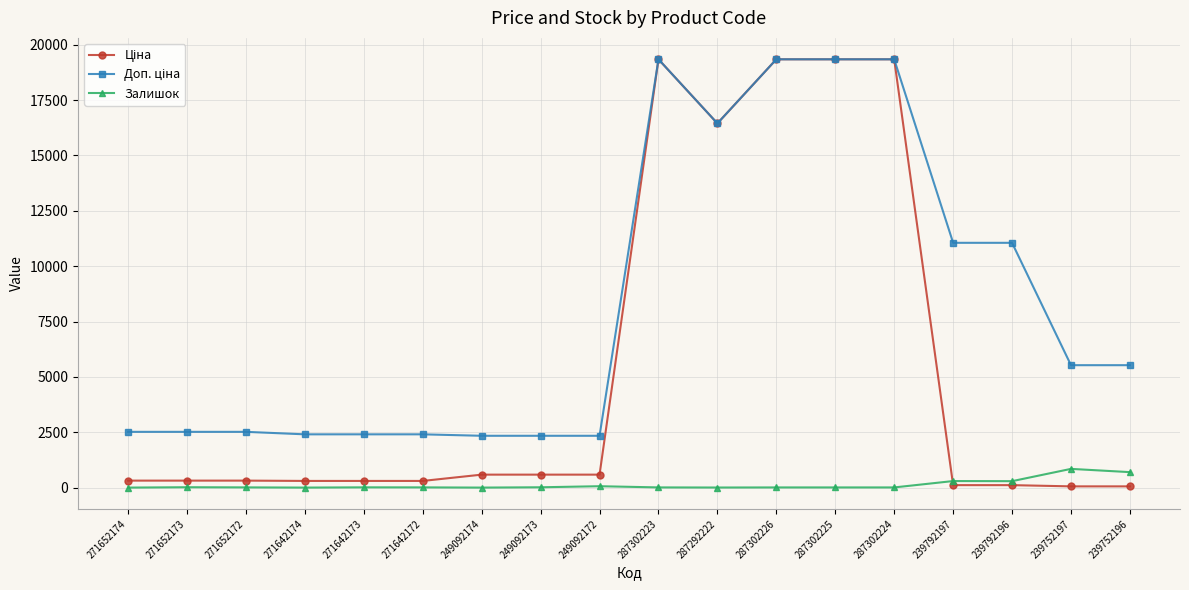

Is it true that Залишок equals 698.0 at 239752196?

True